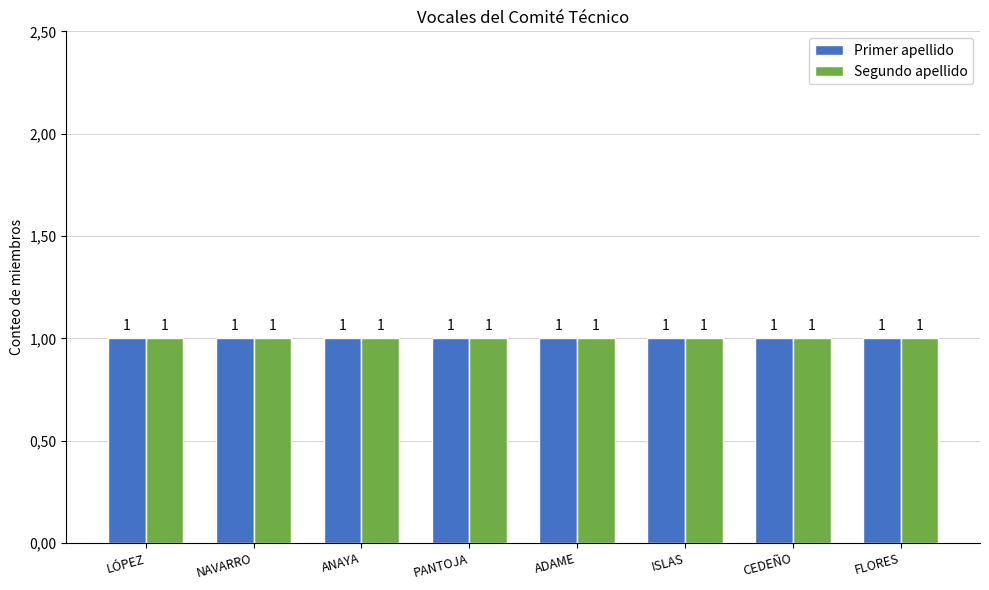

The value of Segundo apellido at ANAYA is 1. True or false?

True